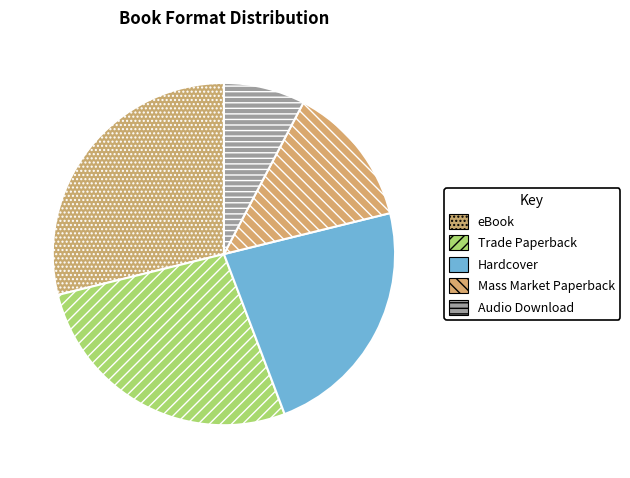

What is the ratio of the value at Hardcover to the value at Audio Download?

3.0